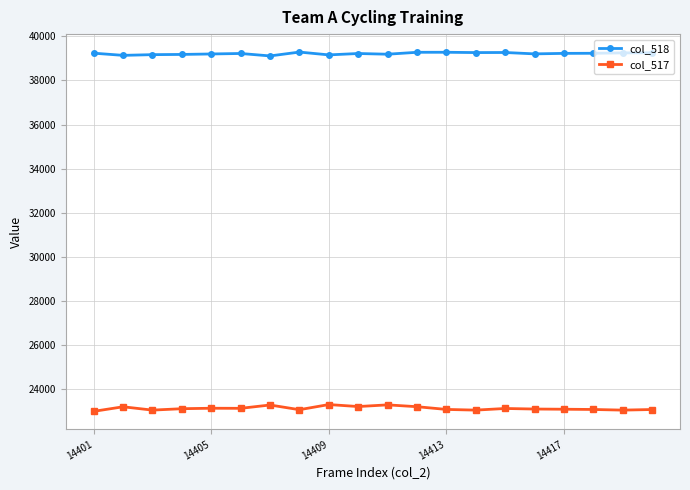

True or false: col_517 and col_518 cross at least once.

False